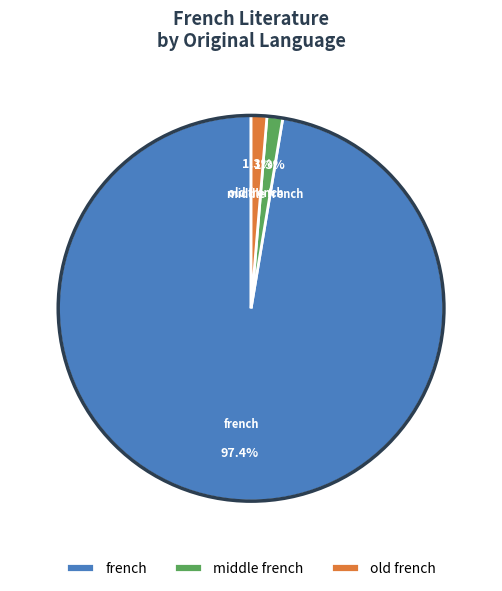

To the nearest percent, what is the difference between the largest and smallest slice percentages?

96%